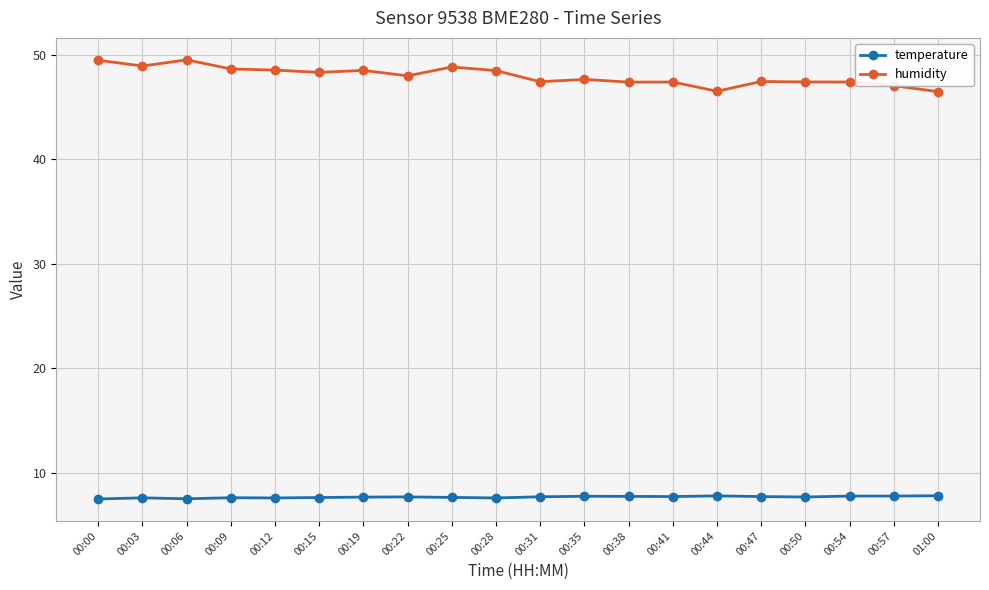

What is the value of the temperature point at the 10th from the left?

7.6